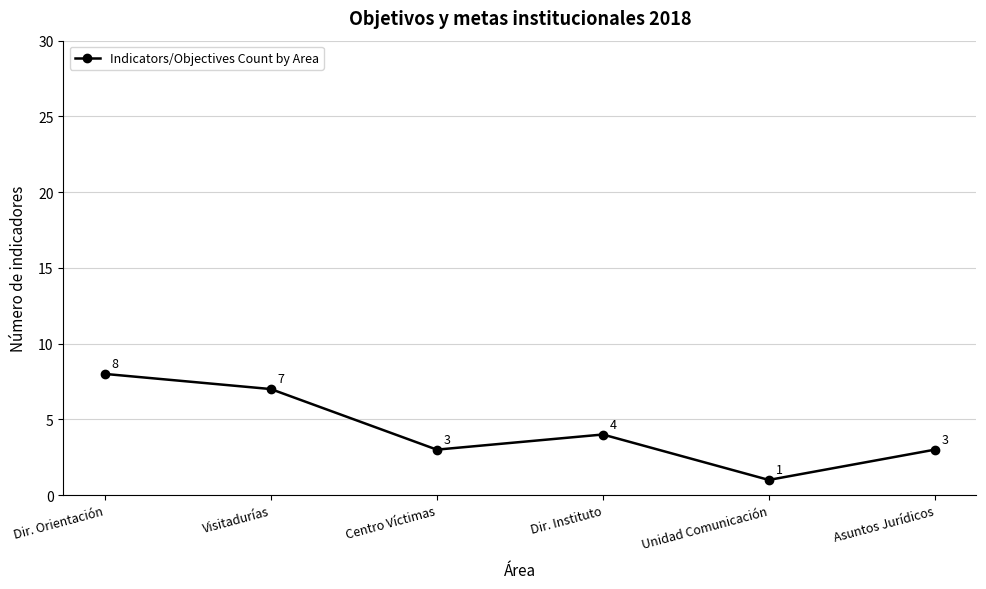

Which category has the highest value across all series?

Dir. Orientación